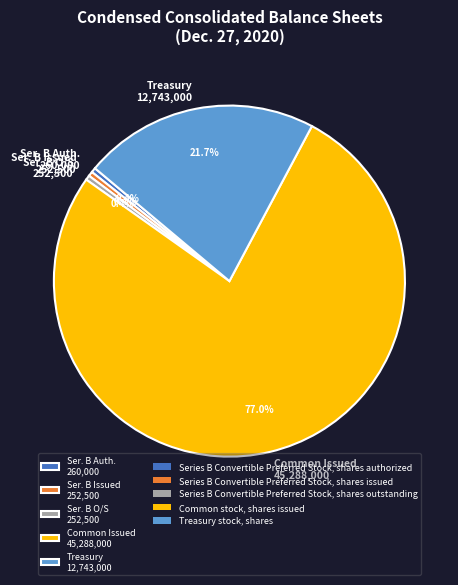

Do Common Issued 45,288,000 and Ser. B O/S 252,500 together represent more than half of the pie?

Yes